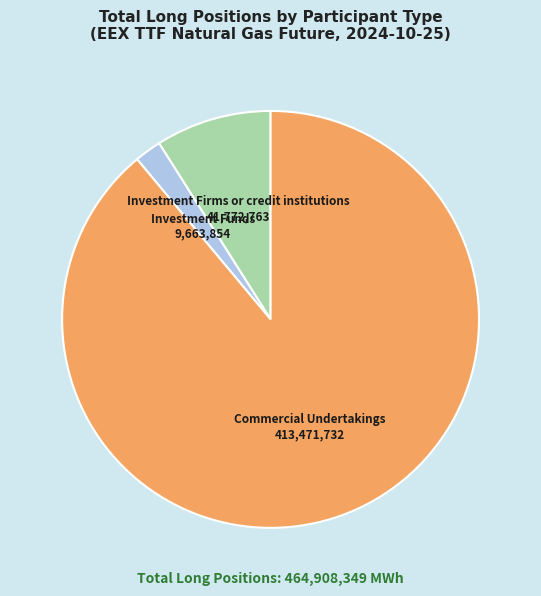

How many slices are in this pie chart?

3